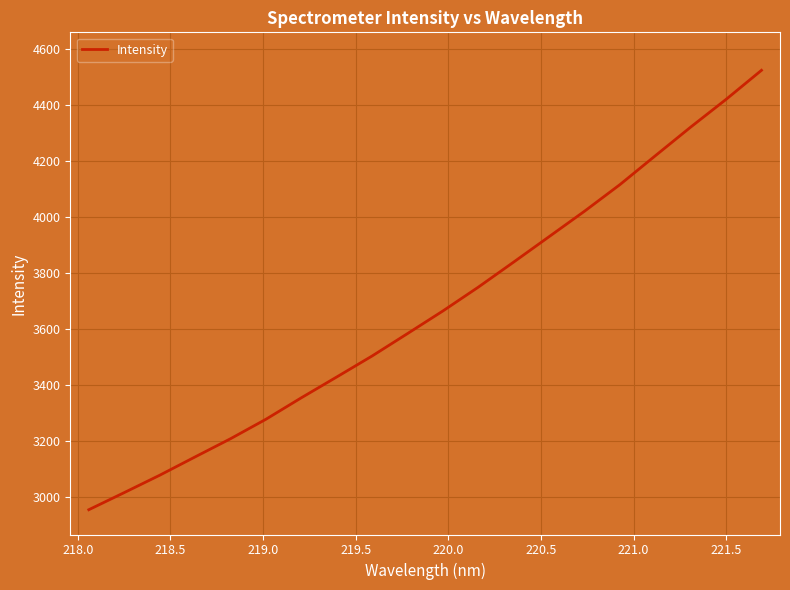

What is the difference between the maximum and minimum values?

1570.8